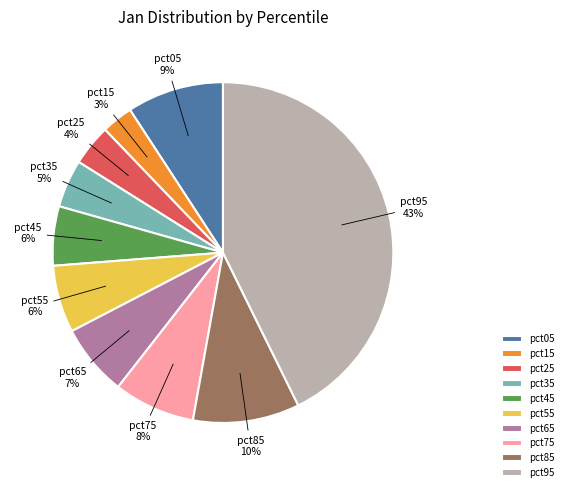

Is there a majority slice in this chart?

No